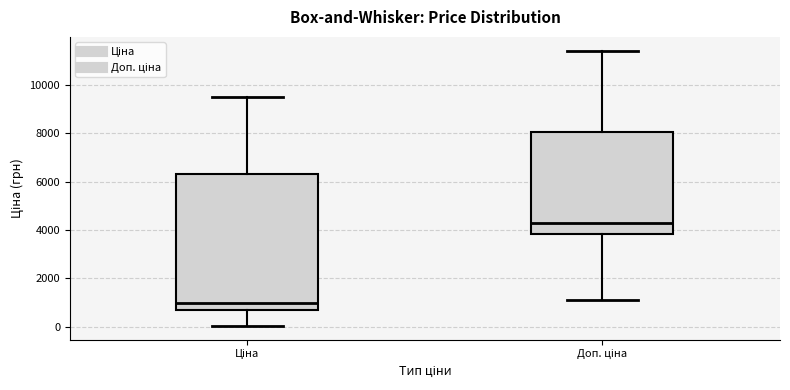

Which box is the tallest, from its lower edge to its upper edge?

Ціна